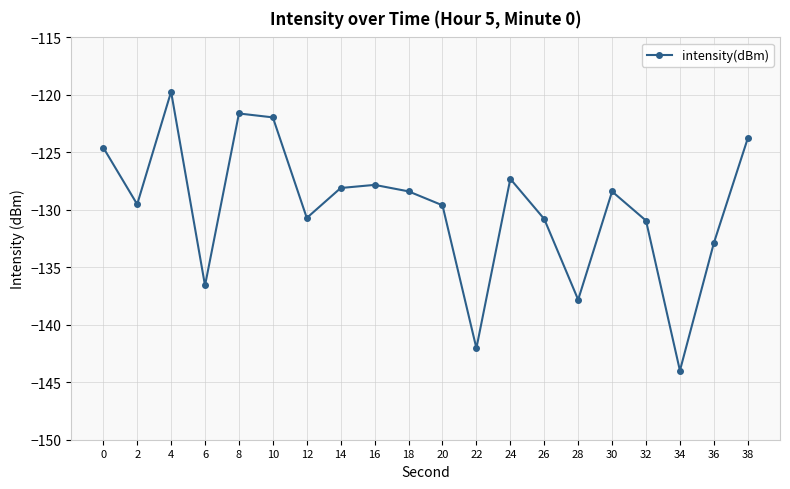

Is it true that the value at 8 is -79.6?

False